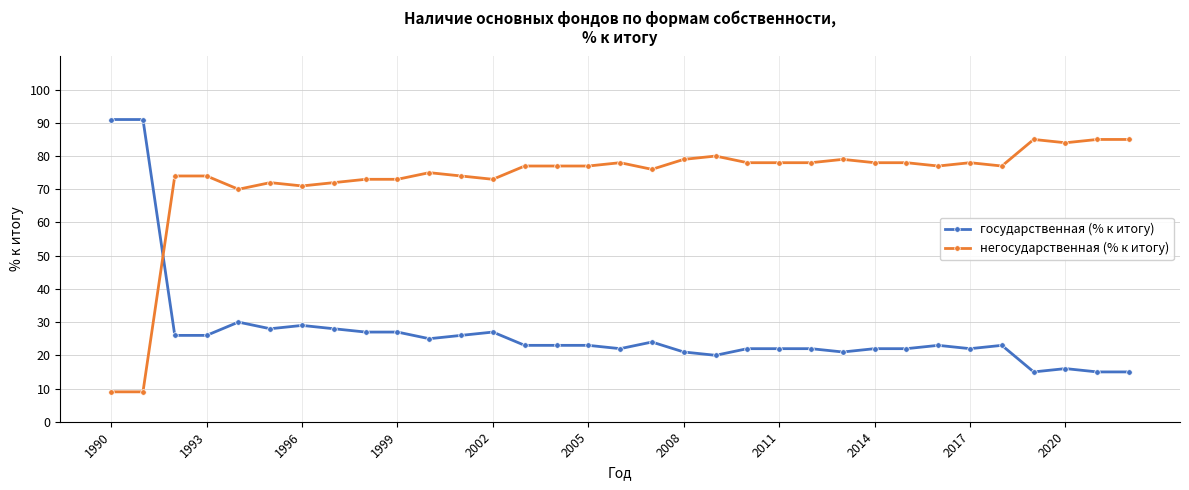

Which series has the largest total across all categories?

негосударственная (% к итогу)